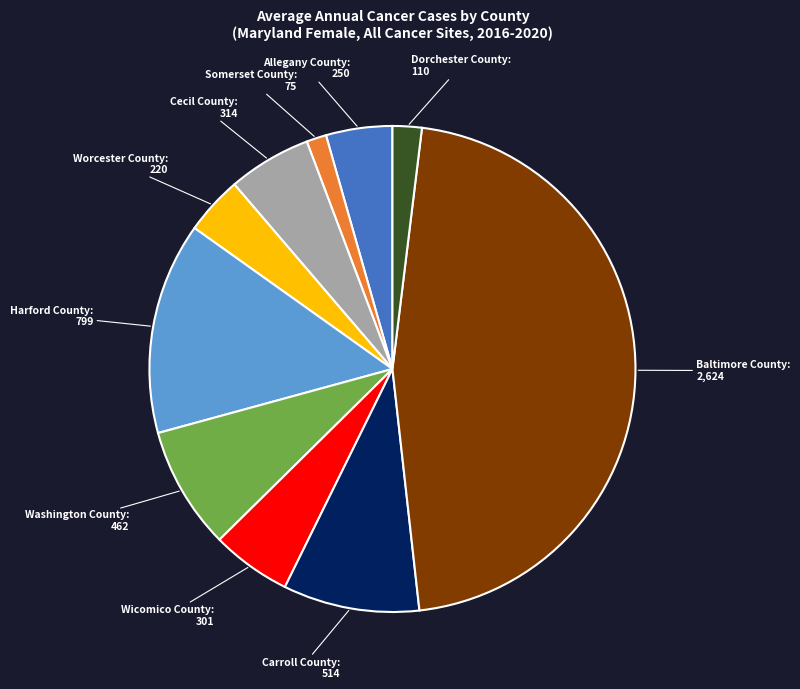

True or false: Allegany County accounts for 15% of the total.

False